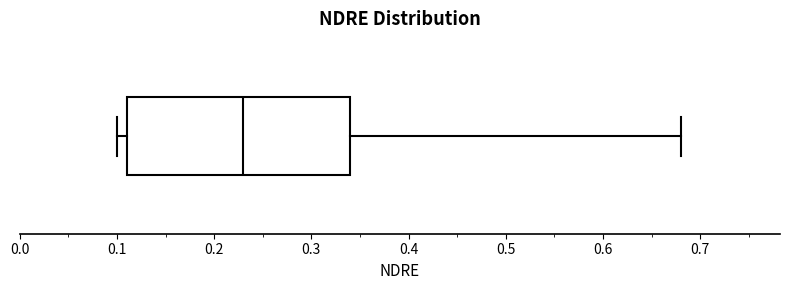

Transcribe this box plot: give where the median line is, the range the box spans, and where the two whiskers end, as read against the x-axis. The values are not printed on the chart, so give them approximately, as read against the axis.

median 0.23, box 0.11 to 0.34, whiskers 0.10 to 0.68